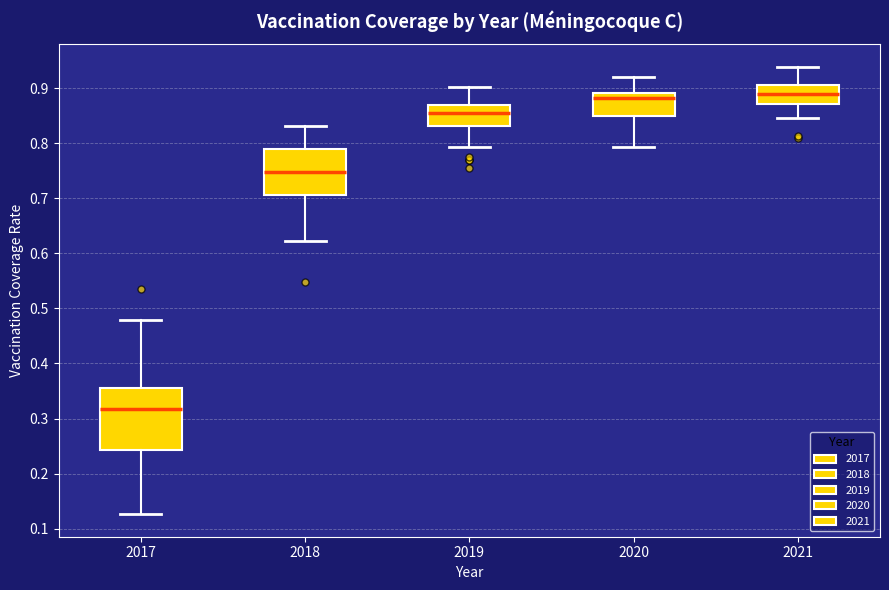

Reading left to right, transcribe this box plot: for each box, give where its median line is, the range the box spans, and where its two whiskers end, as read against the y-axis. The values are not printed on the chart, so give them approximately, as read against the axis.

2017: median 0.32, box 0.24 to 0.36, whiskers 0.13 to 0.48
2018: median 0.75, box 0.71 to 0.79, whiskers 0.62 to 0.83
2019: median 0.86, box 0.83 to 0.87, whiskers 0.79 to 0.90
2020: median 0.88, box 0.85 to 0.89, whiskers 0.79 to 0.92
2021: median 0.89, box 0.87 to 0.91, whiskers 0.85 to 0.94